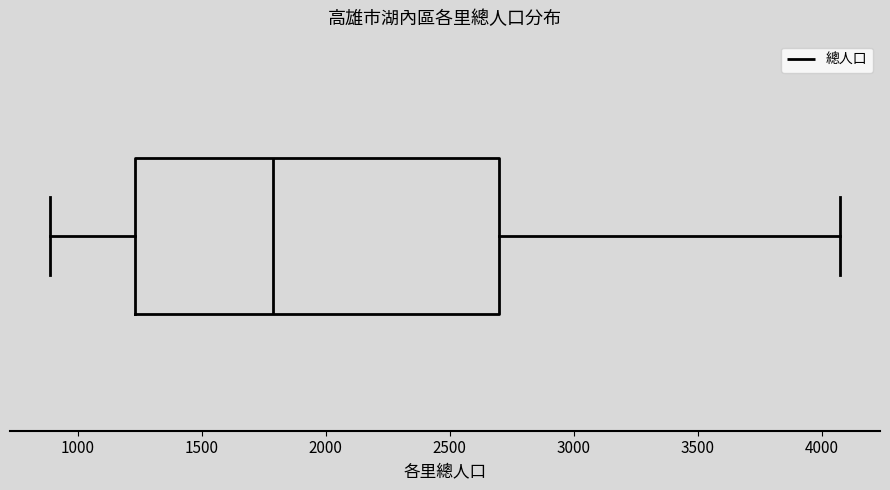

Where does the median line of the box sit on the x-axis? The values are not printed on the chart, so give them approximately, as read against the axis.

1800